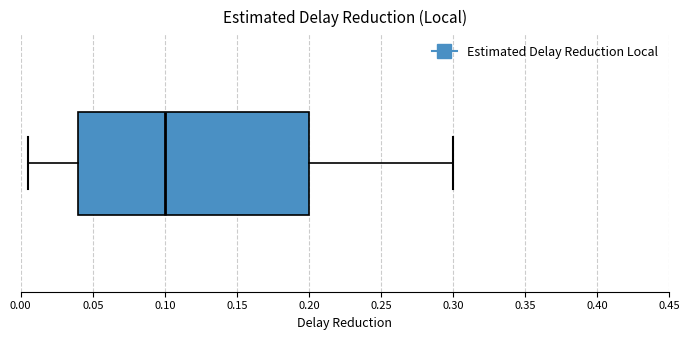

Transcribe this box plot: give where the median line is, the range the box spans, and where the two whiskers end, as read against the x-axis. The values are not printed on the chart, so give them approximately, as read against the axis.

median 0.100, box 0.040 to 0.200, whiskers 0.005 to 0.300